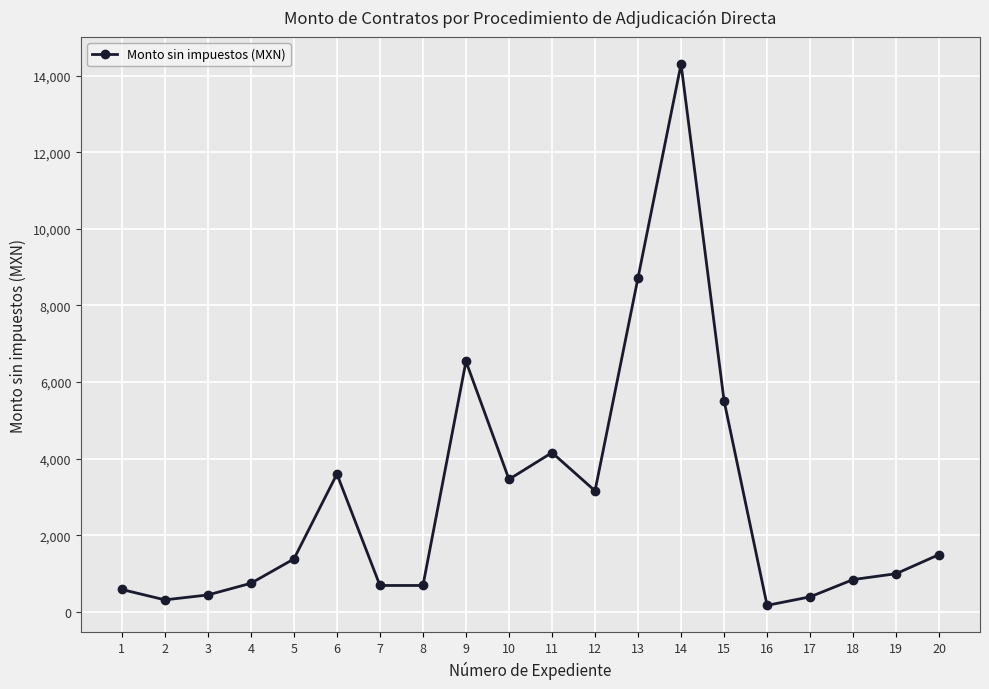

True or false: there are more than 1 points higher than both neighbors.

True